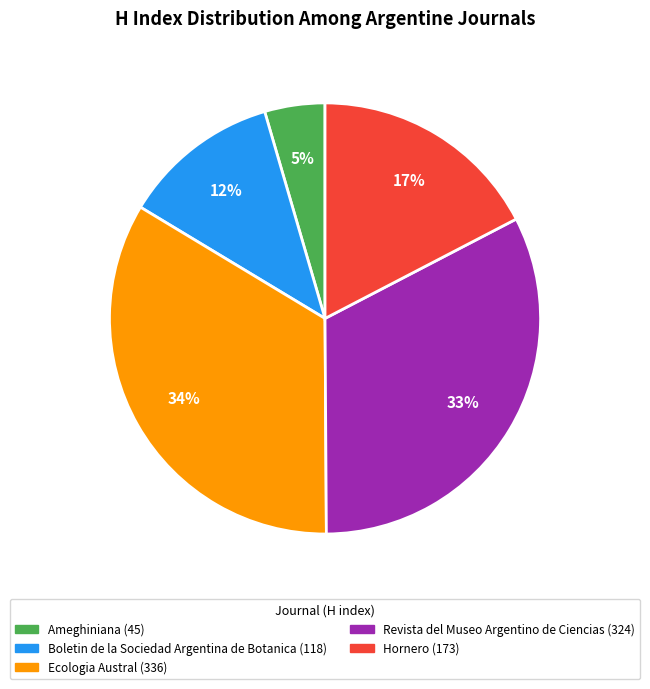

Approximately how many times larger is the value at Ameghiniana compared to Ecologia Austral?

0.1